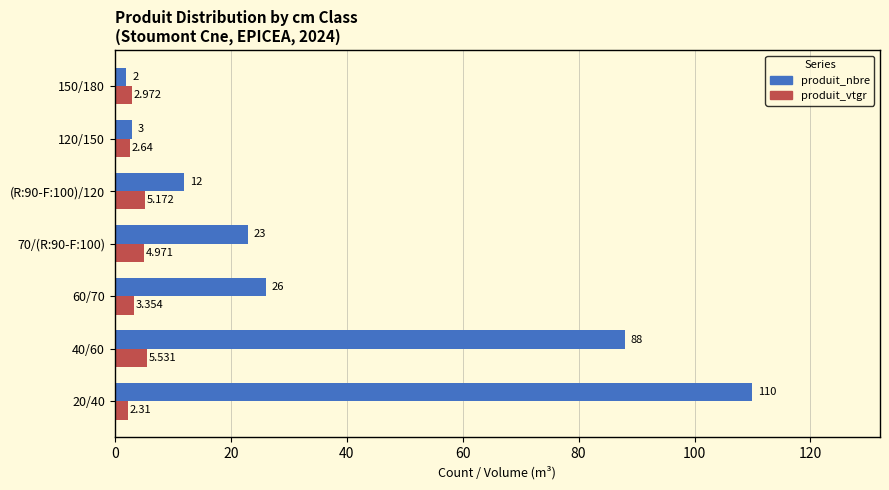

Is the value of produit_nbre at 60/70 greater than the value of produit_vtgr at 150/180?

Yes